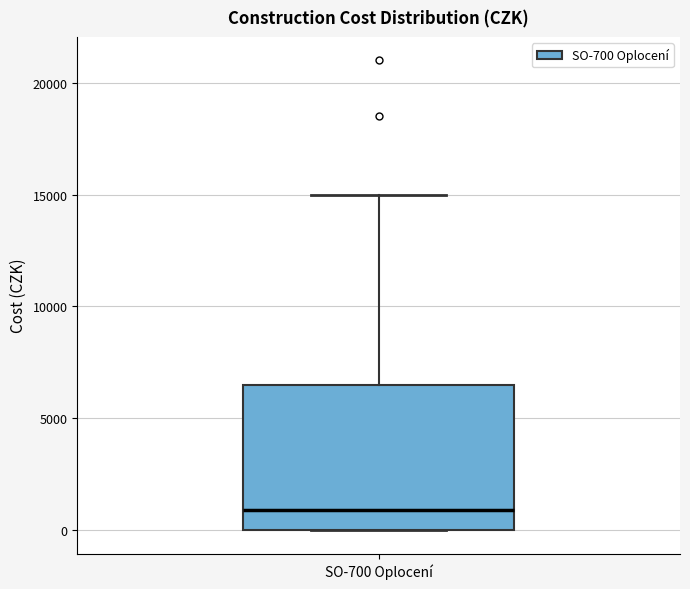

Transcribe this box plot: give where the median line is, the range the box spans, and where the two whiskers end, as read against the y-axis. The values are not printed on the chart, so give them approximately, as read against the axis.

median 1000, box 0 to 6500, whiskers 0 to 15000